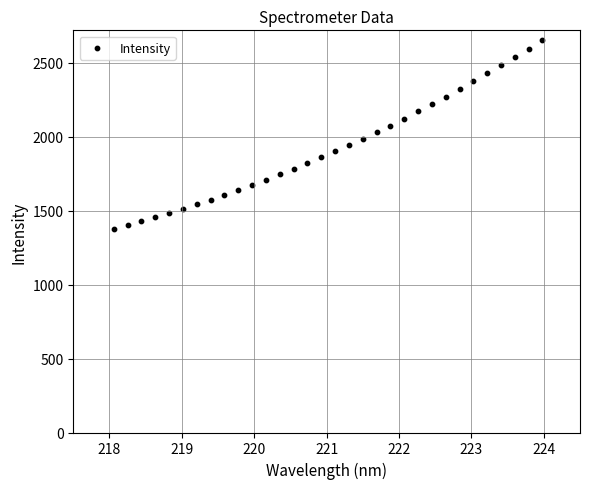

What is the range of Y values (max minus min)?

1278.9